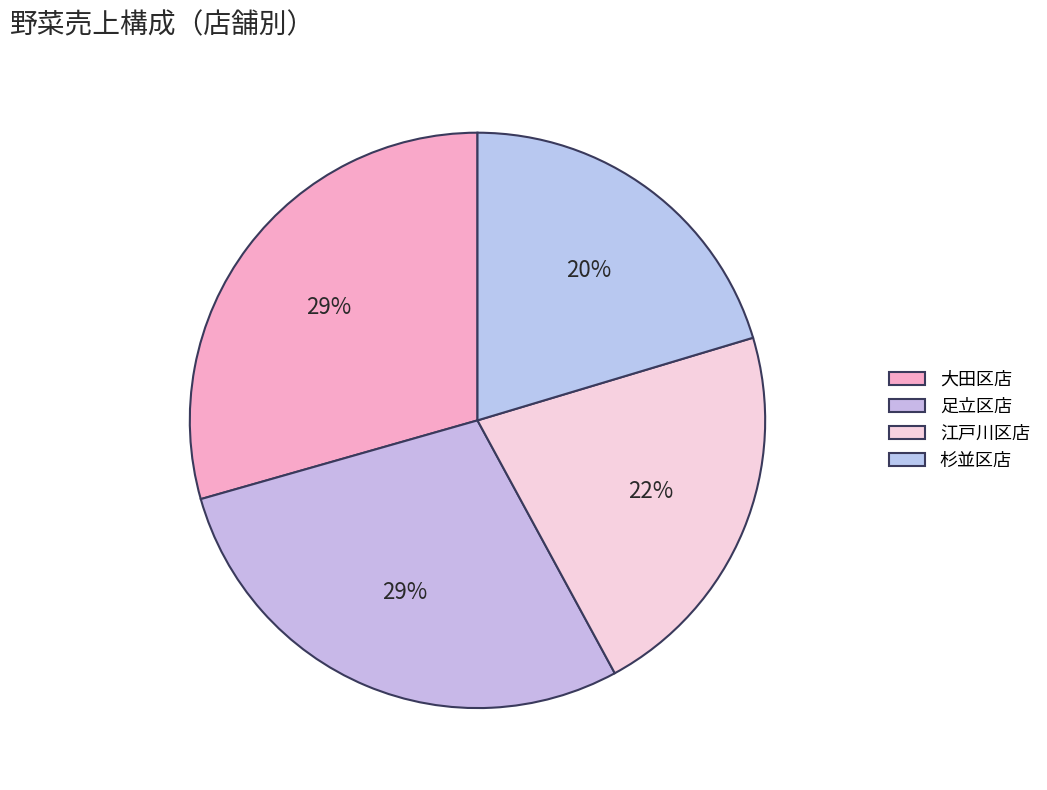

What is the smallest slice in the pie chart?

杉並区店